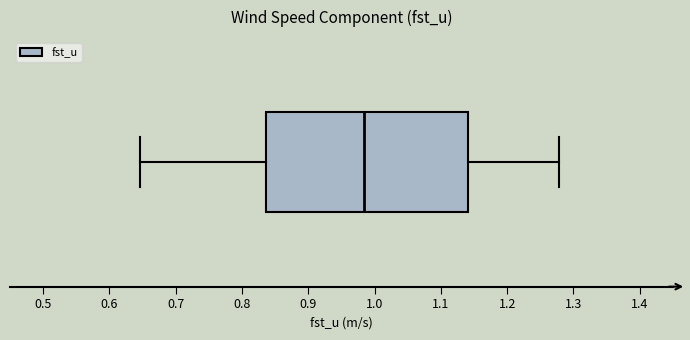

Read this box plot against the x-axis: the position of the median line, the range covered by the box, and the ends of both whiskers. The values are not printed on the chart, so give them approximately, as read against the axis.

median 0.98, box 0.84 to 1.14, whiskers 0.65 to 1.28